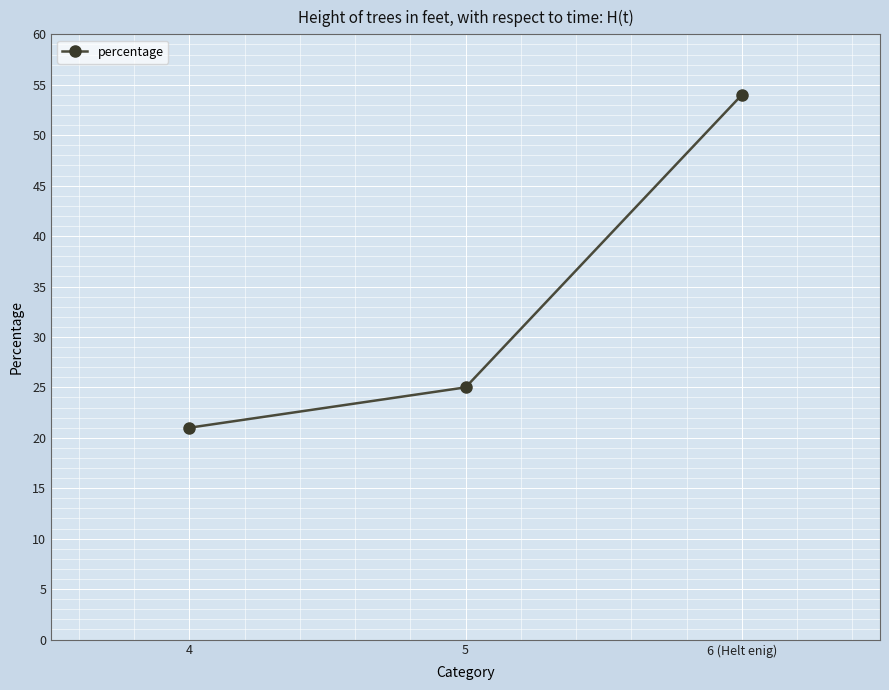

What is the ratio of the value at 4 to the value at 5?

0.8